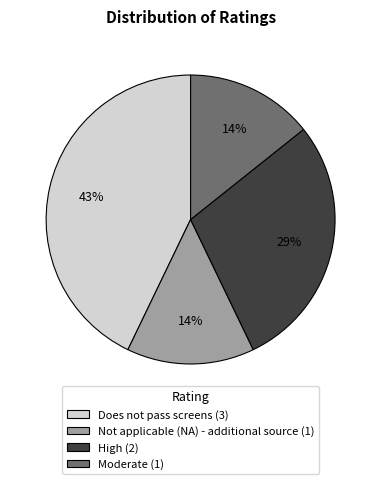

What percentage is the Not applicable (NA) - additional source slice, to the nearest percent?

14%